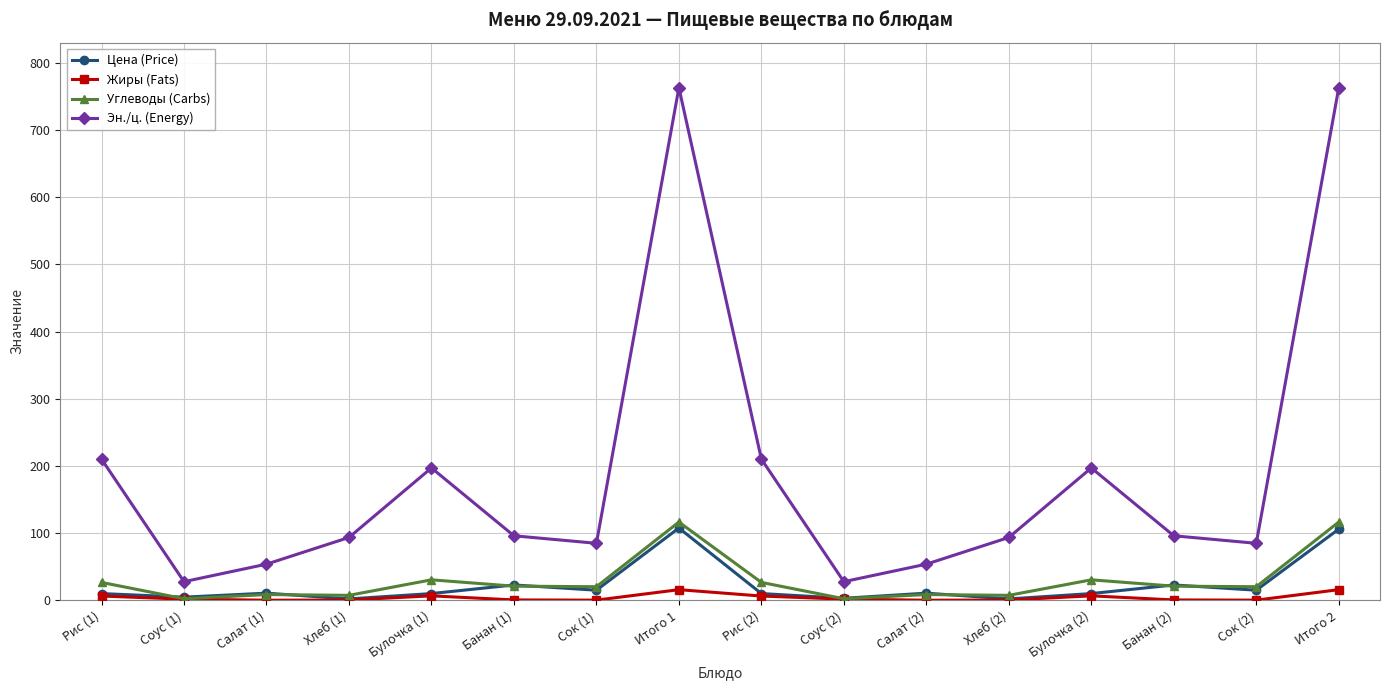

How many lines are shown in the chart?

4